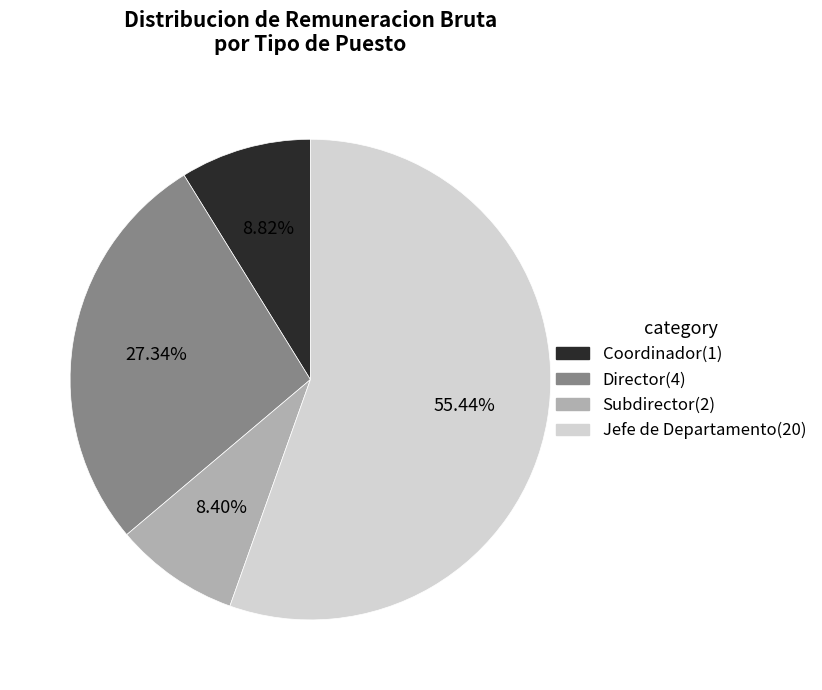

How many slices are in this pie chart?

4